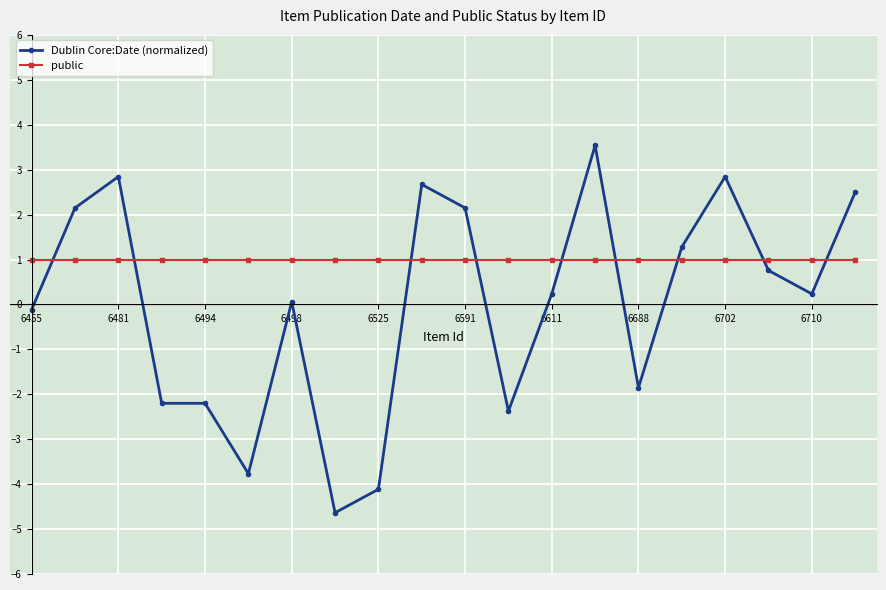

Rank the series by their maximum value, from lowest to highest.

public, Dublin Core:Date (normalized)